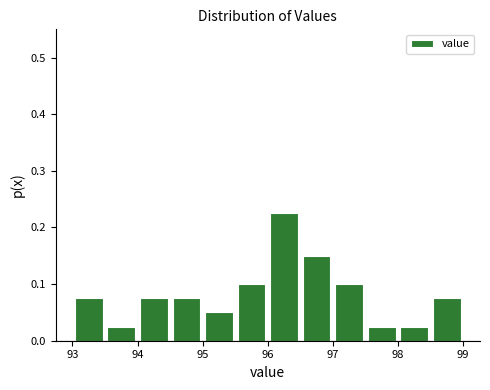

What is the height of the bar covering 97.0 to 97.5 on the x-axis? The values are not printed on the chart, so give them approximately, as read against the axis.

0.10